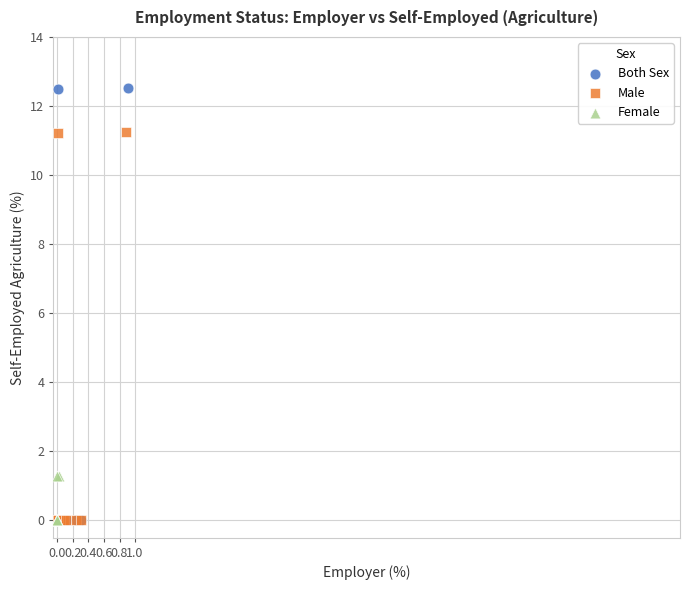

Which series has the largest Y range (max minus min)?

Both Sex